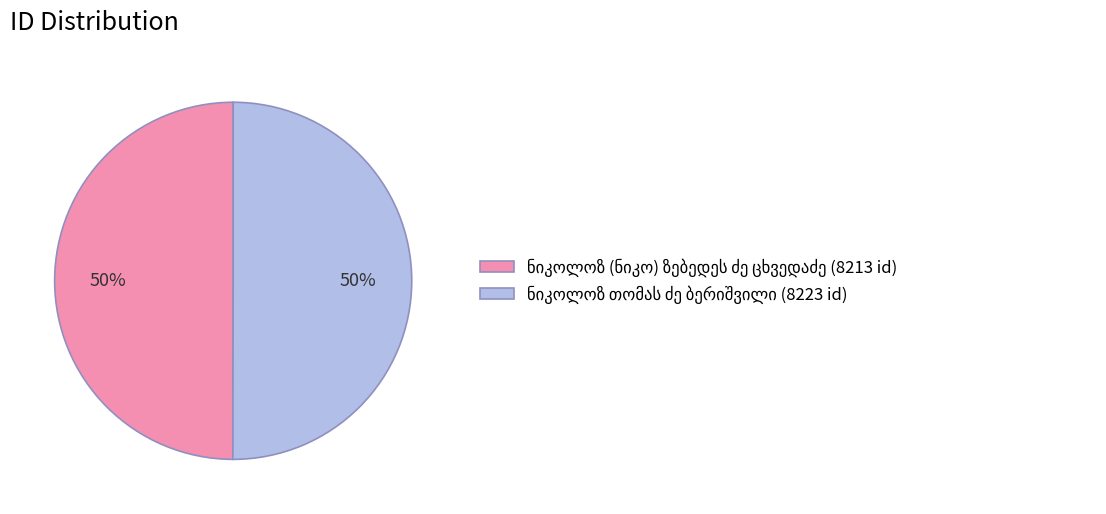

To the nearest percent, what is the average slice percentage?

50%